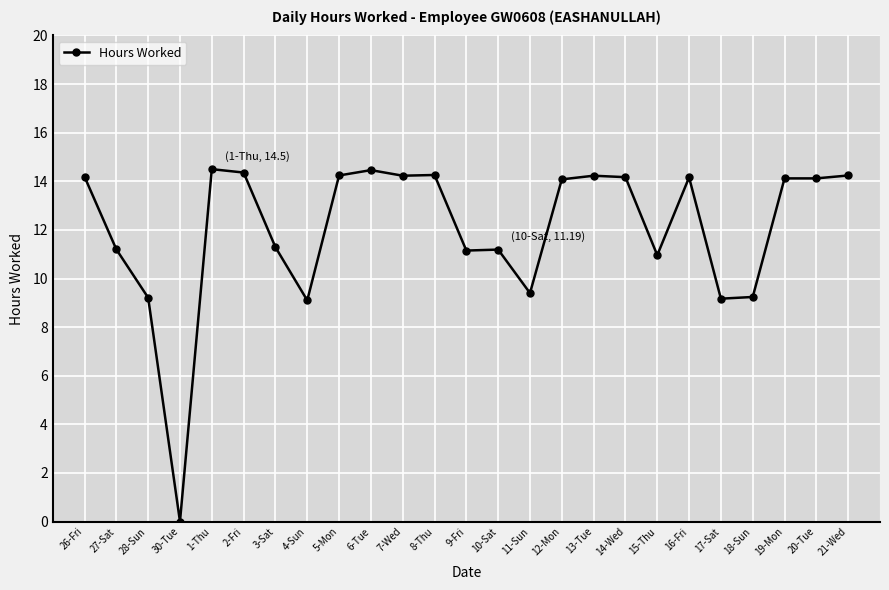

What position from the left is 1-Thu?

5